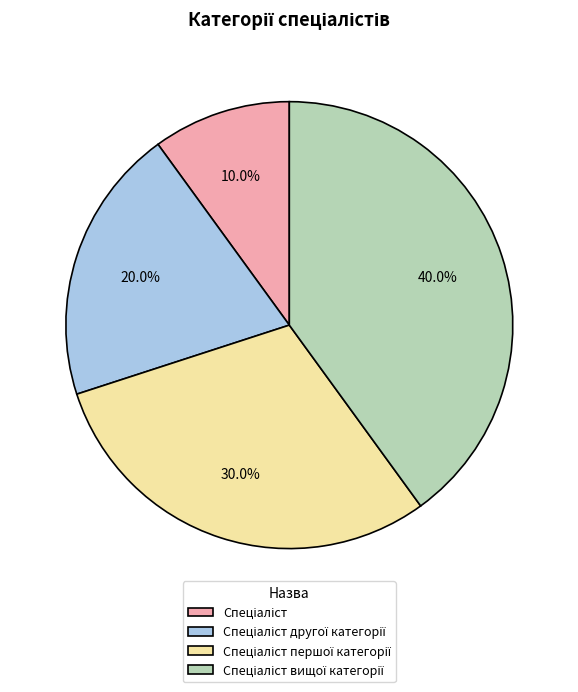

How many slices are in this pie chart?

4